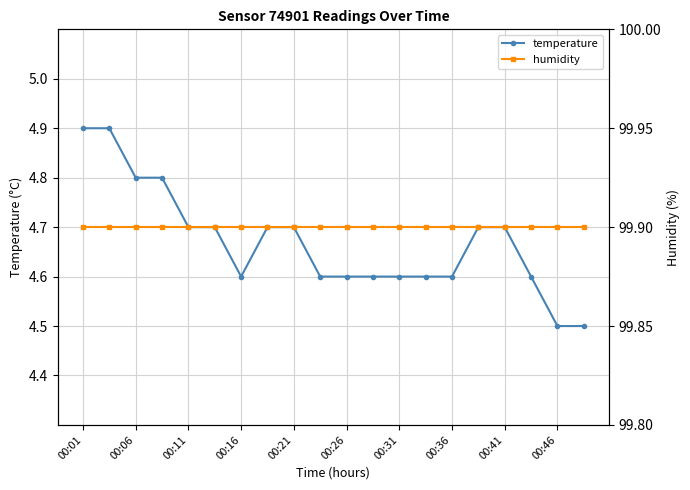

True or false: humidity and temperature cross at least once.

False